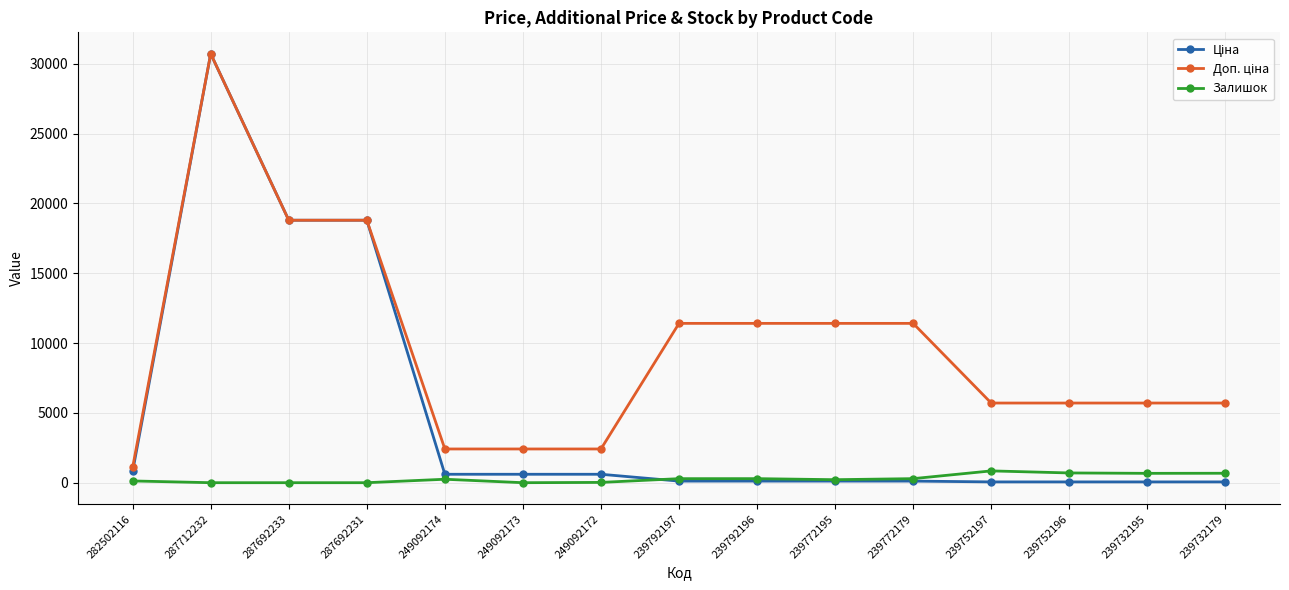

What is the greatest value displayed?

30717.1